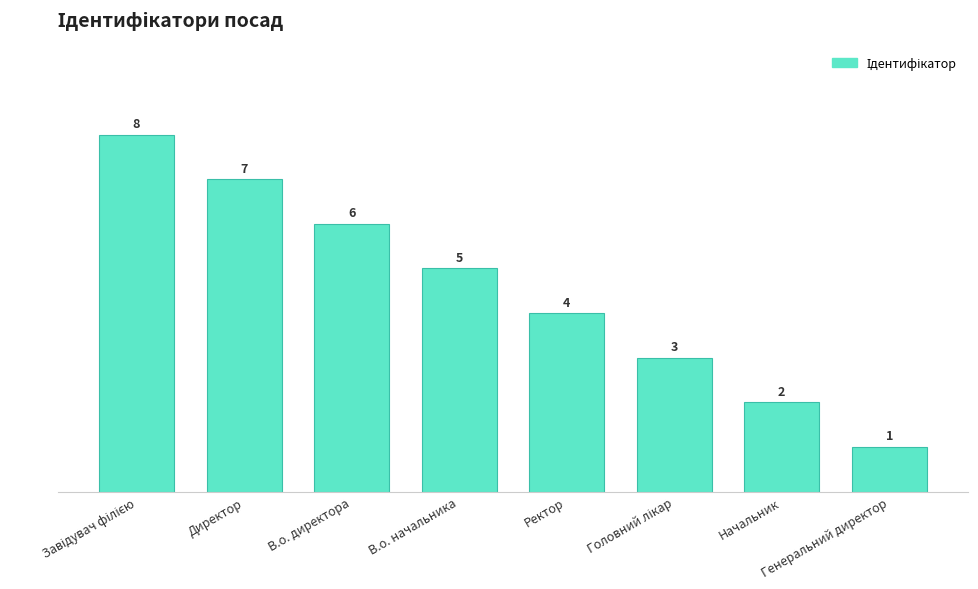

What is the value of the 8th bar from the left?

1